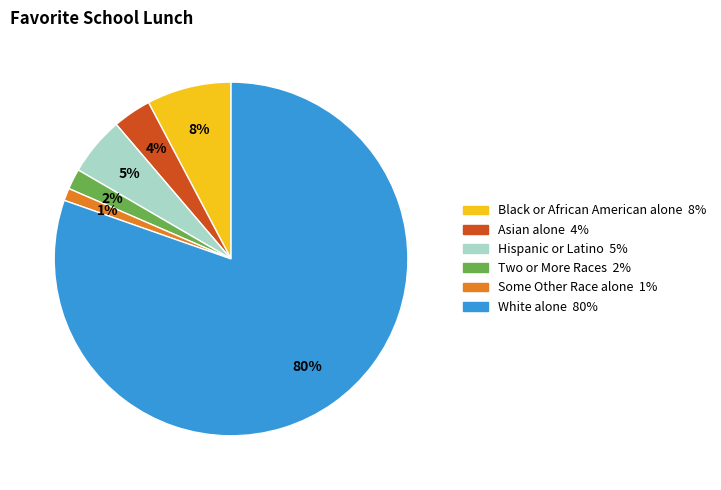

Is Black or African American alone the majority of the pie?

No